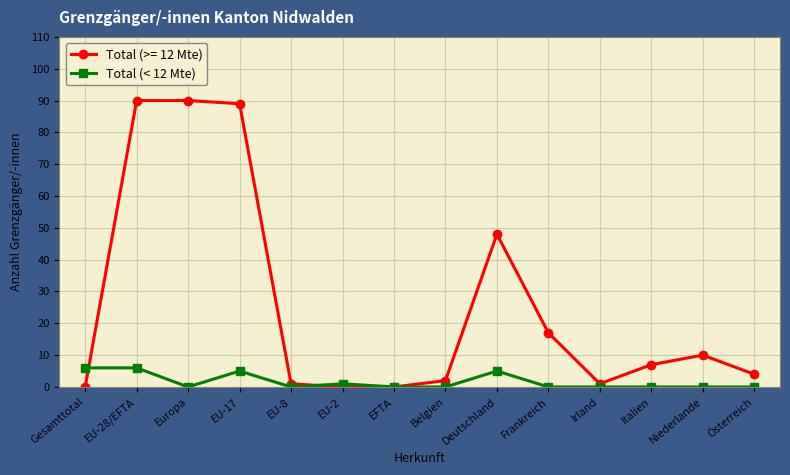

What is the maximum value for Total (>= 12 Mte)?

90